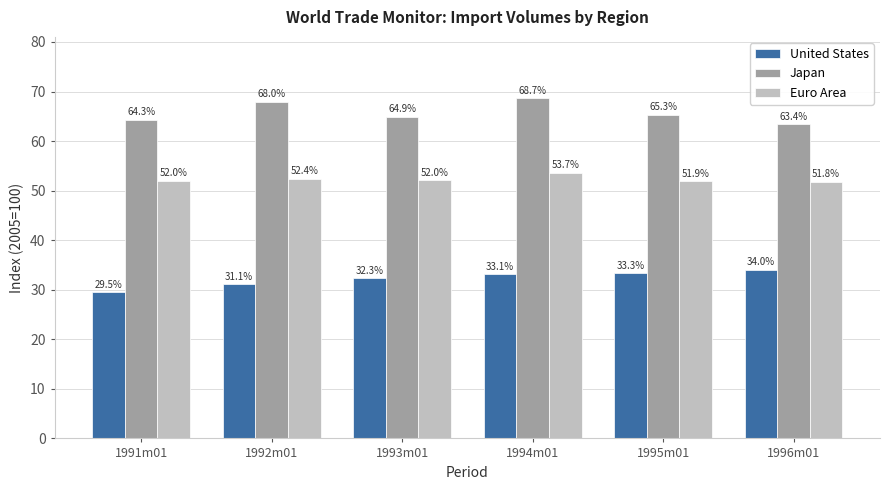

Is it true that Japan equals 35.3 at 1991m01?

False